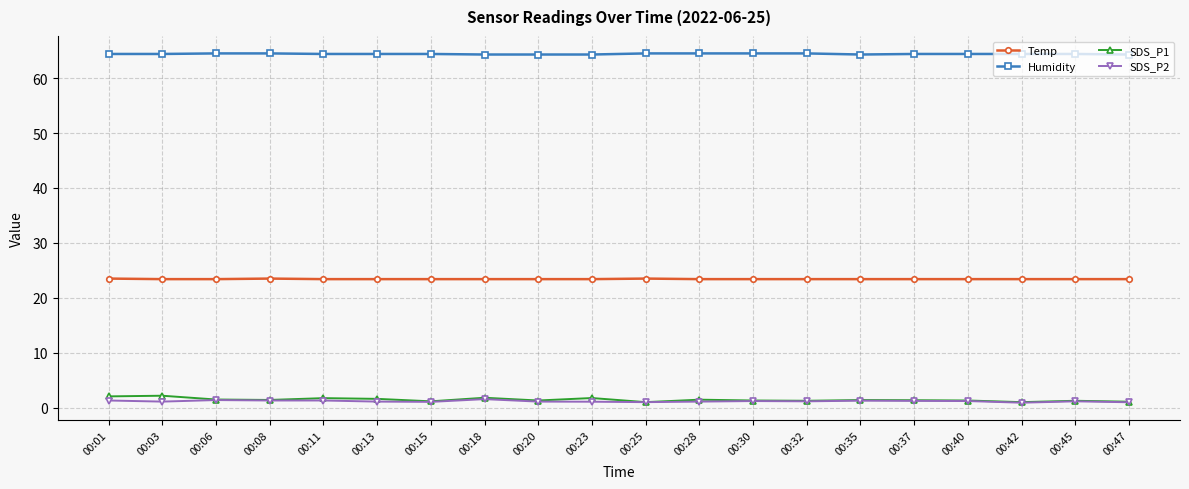

Count the number of categories in the chart.

20